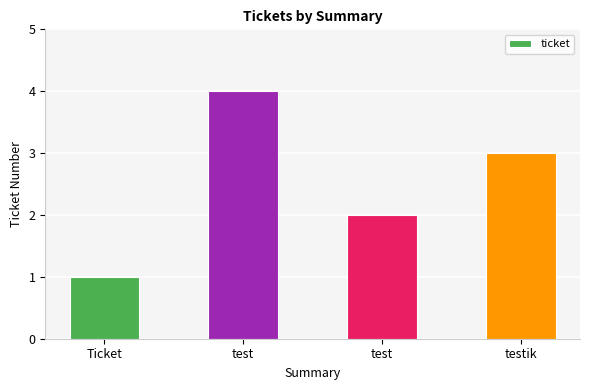

Are the bars grouped side by side (vs. stacked)?

No